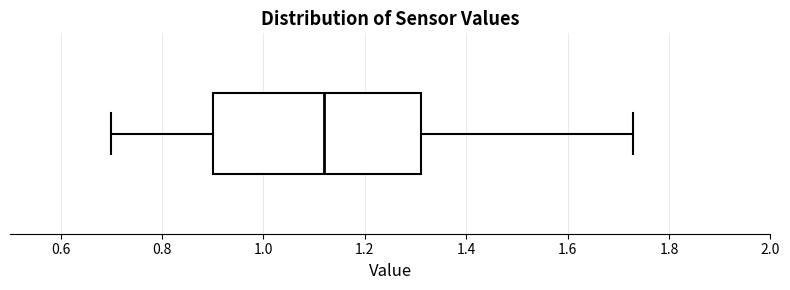

Where does the right whisker of the box end on the x-axis? The values are not printed on the chart, so give them approximately, as read against the axis.

1.74